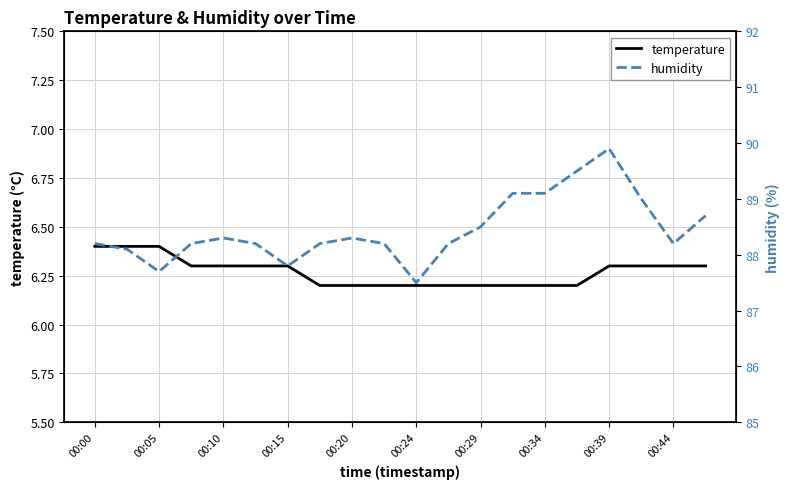

The temperature series shows 3.2 at 00:00. True or false?

False